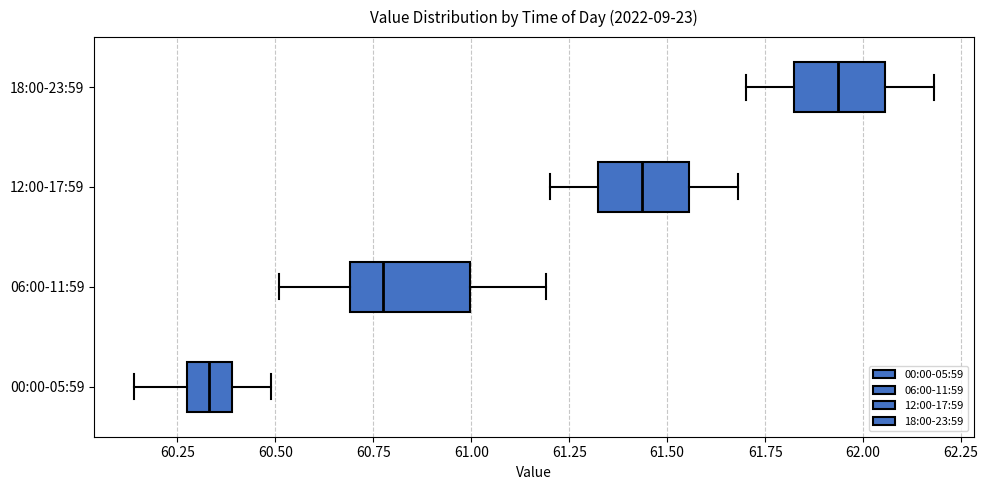

Reading bottom to top, read every box against the x-axis: the position of its median line, the range the box covers, and the ends of its whiskers. The values are not printed on the chart, so give them approximately, as read against the axis.

00:00-05:59: median 60.35, box 60.30 to 60.40, whiskers 60.15 to 60.50
06:00-11:59: median 60.80, box 60.70 to 61.00, whiskers 60.50 to 61.20
12:00-17:59: median 61.45, box 61.30 to 61.55, whiskers 61.20 to 61.70
18:00-23:59: median 61.95, box 61.80 to 62.05, whiskers 61.70 to 62.20